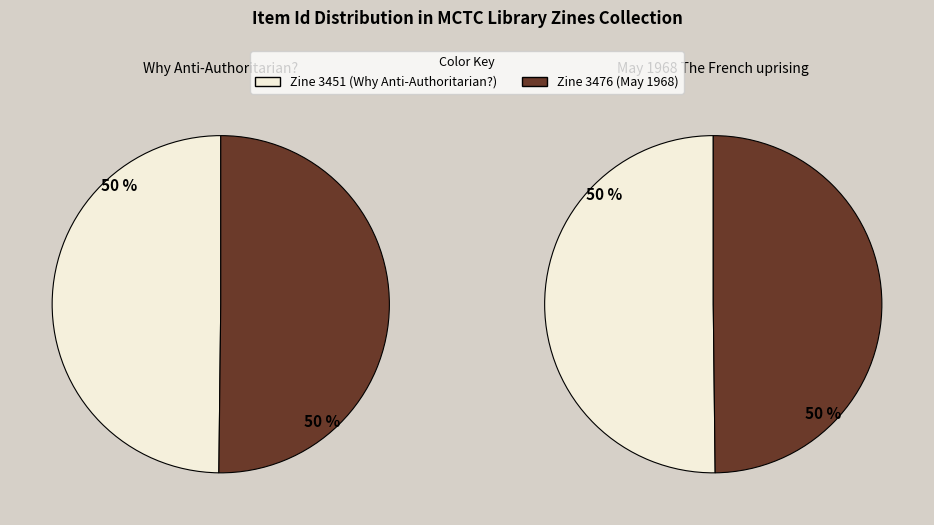

The Why Anti-Authoritarian? slice represents 62% of the pie. True or false?

False